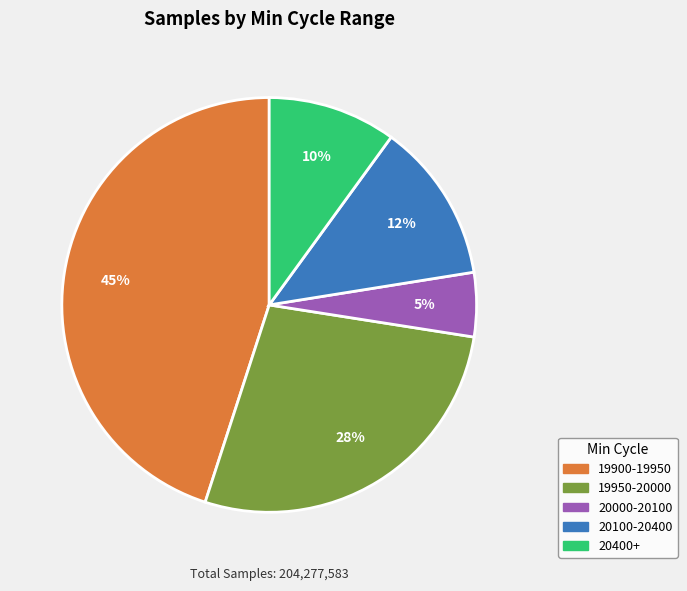

Does any single category account for the majority?

No